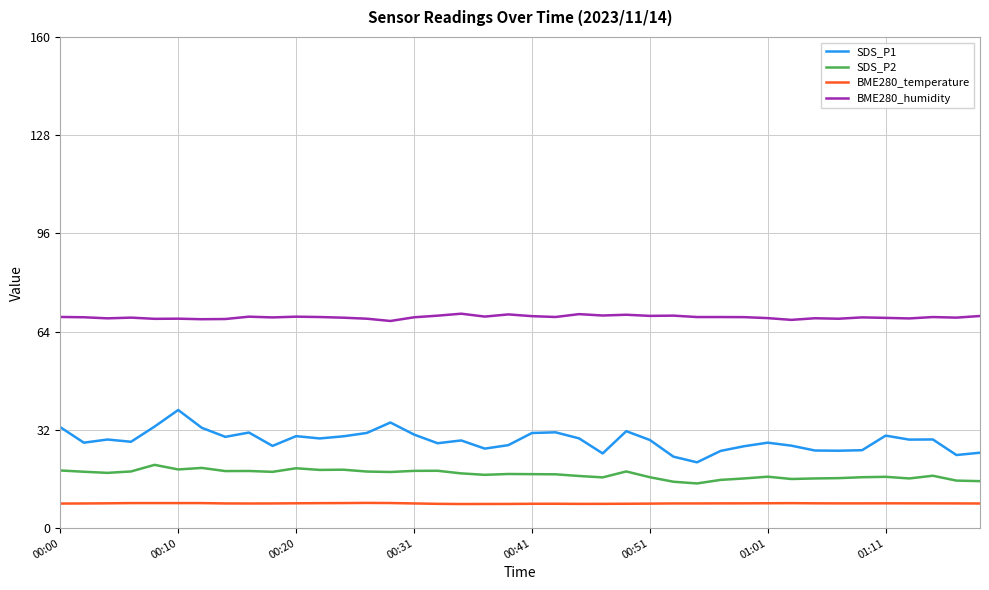

True or false: BME280_temperature and SDS_P1 intersect in this chart.

False